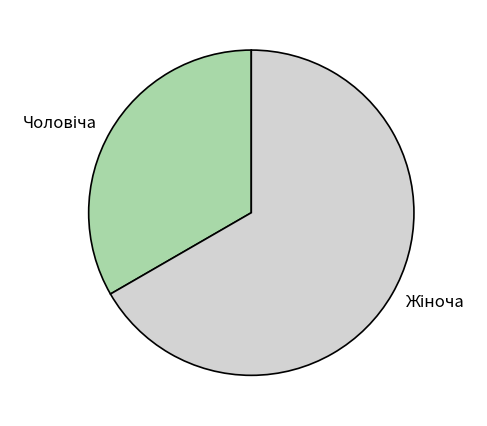

Is there a majority slice in this chart?

Yes